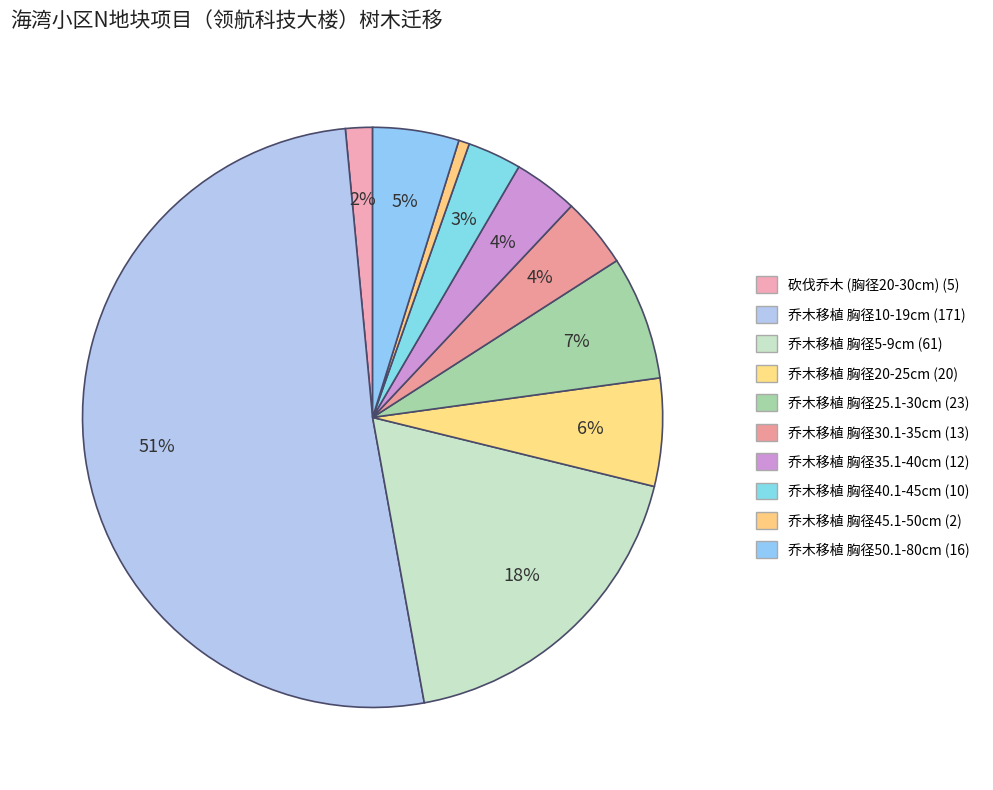

The 乔木移植 胸径20-25cm slice represents 6% of the pie. True or false?

True